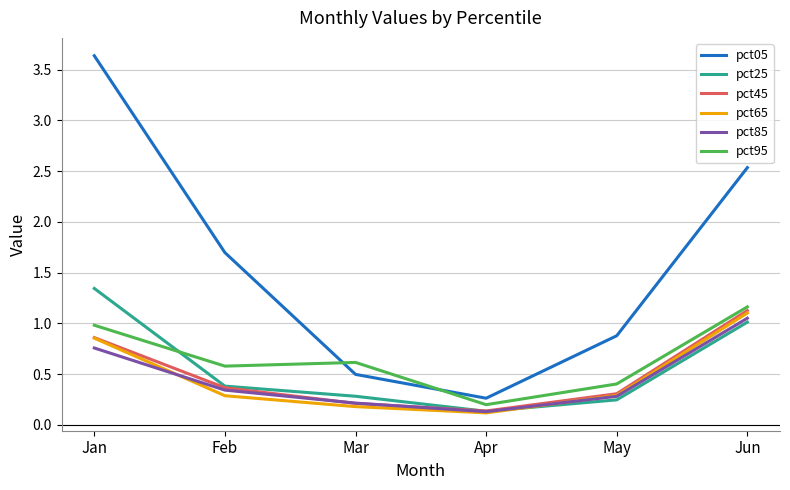

True or false: pct95 and pct85 cross at least once.

False